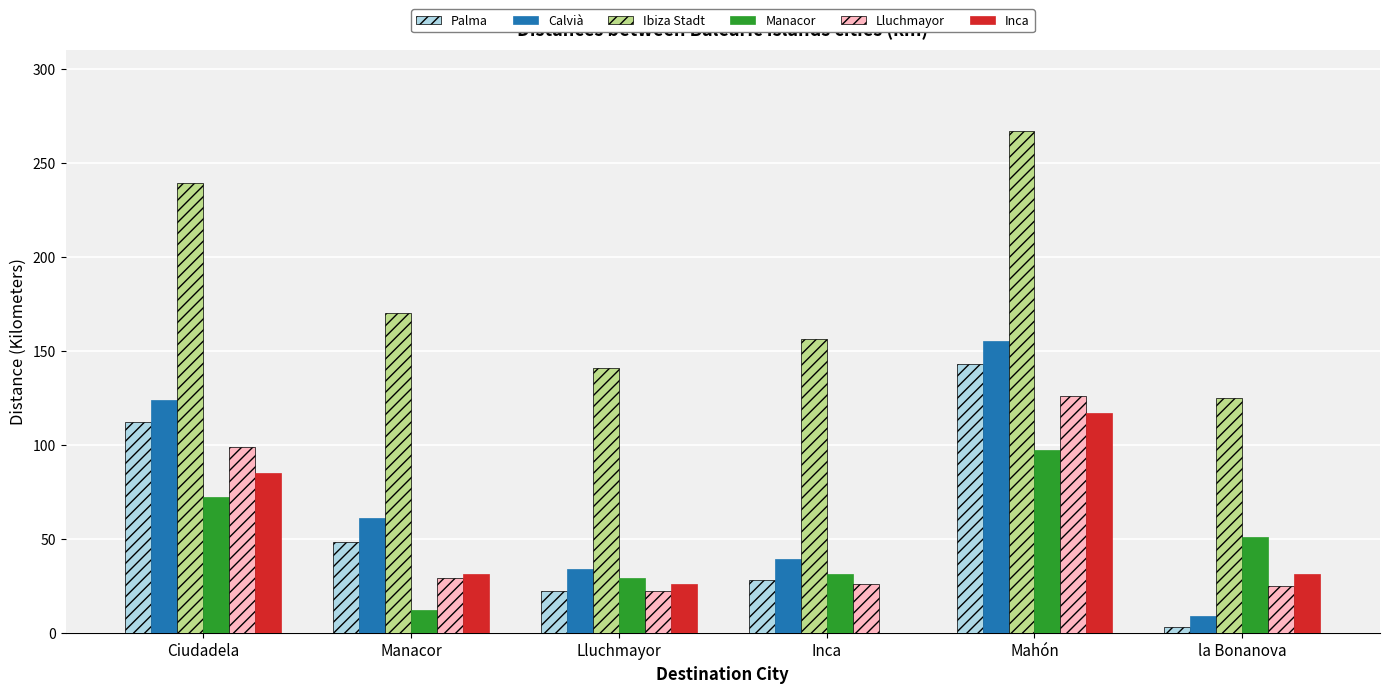

Between Inca and Mahón, which series saw the biggest shift?

Inca